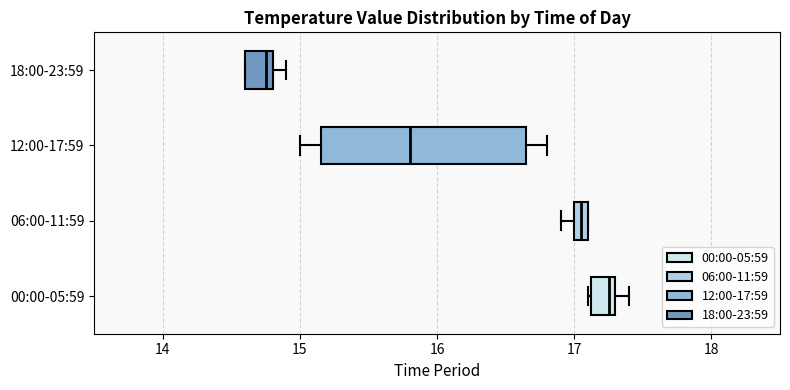

Where is the right edge of the box for 00:00-05:59 on the x-axis? The values are not printed on the chart, so give them approximately, as read against the axis.

17.3